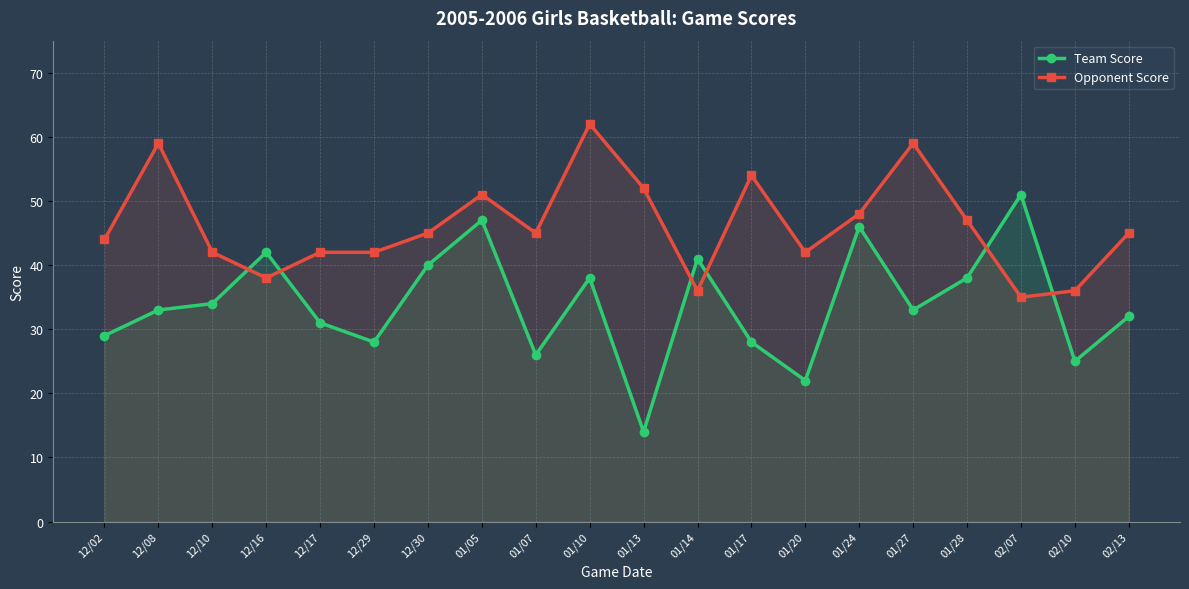

What is the spread (max minus min) of values at 02/10?

11